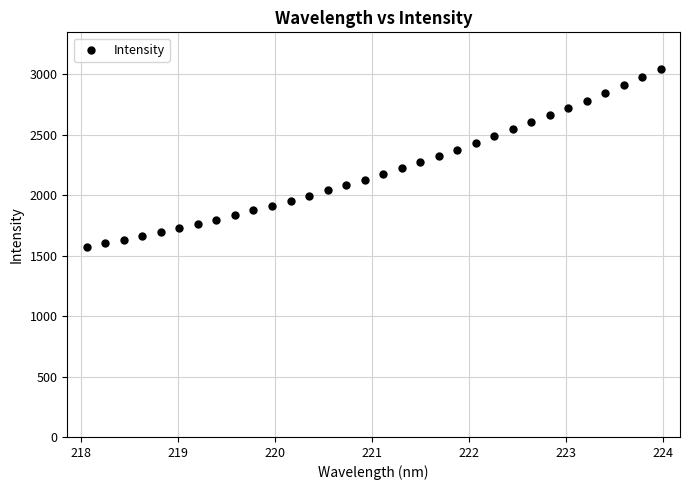

What is the range of Y values (max minus min)?

1472.8